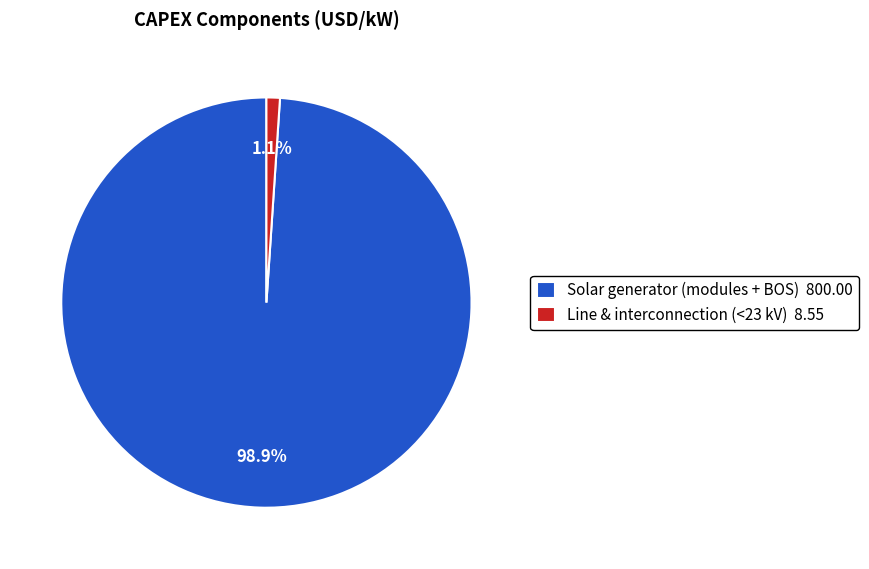

Is it true that Line & interconnection (<23 kV) is 1% of the pie?

True